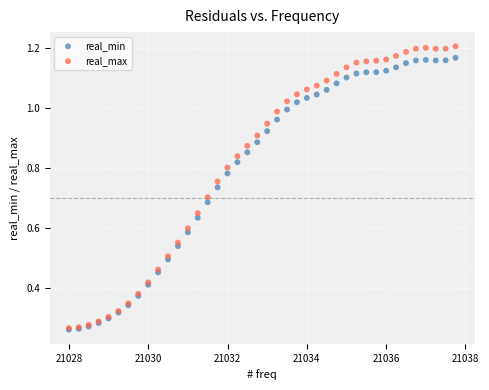

Which series has the widest spread of Y values?

real_max